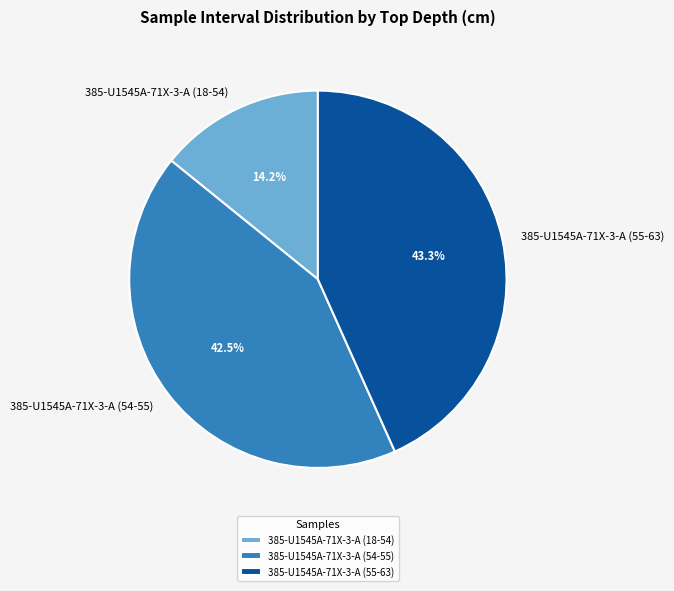

What percentage is NOT represented by 385-U1545A-71X-3-A (55-63)?

56.7%